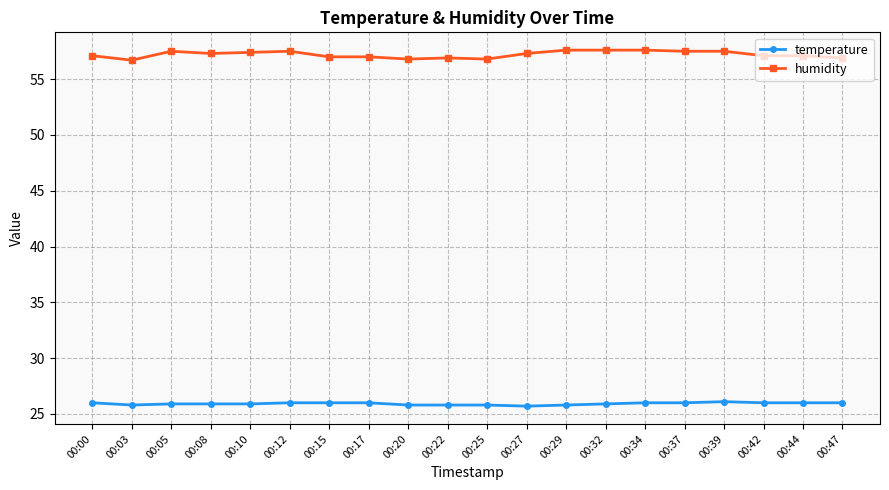

True or false: humidity has more than 1 interior local peaks.

True